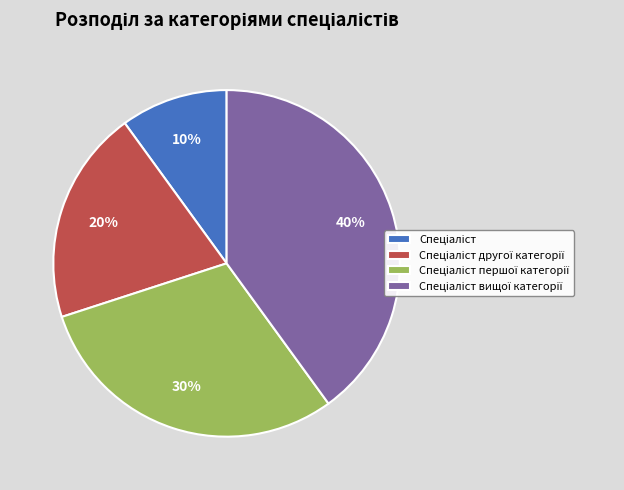

Does any single category account for the majority?

No